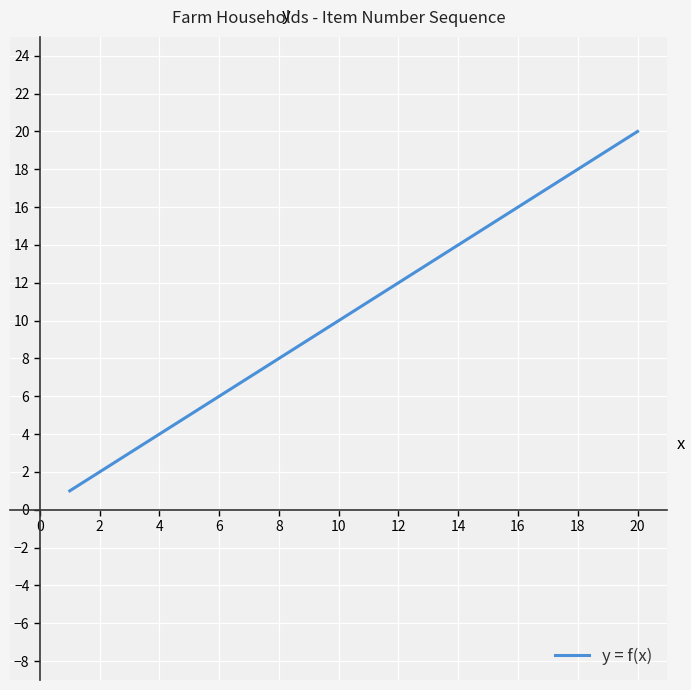

What is the greatest value displayed?

20